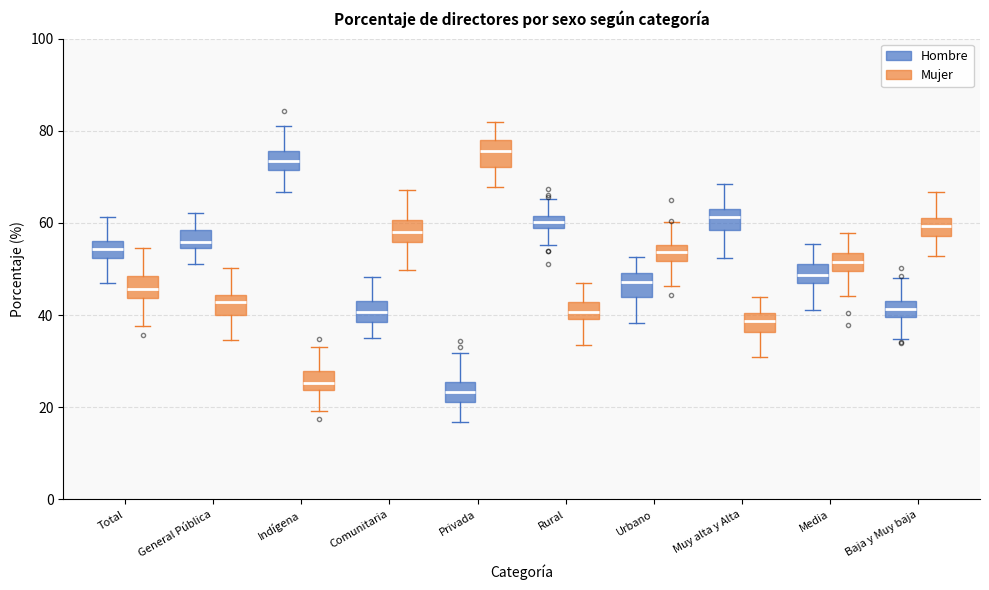

Where does the lower whisker of the box for Rural (Mujer) end on the y-axis? The values are not printed on the chart, so give them approximately, as read against the axis.

34